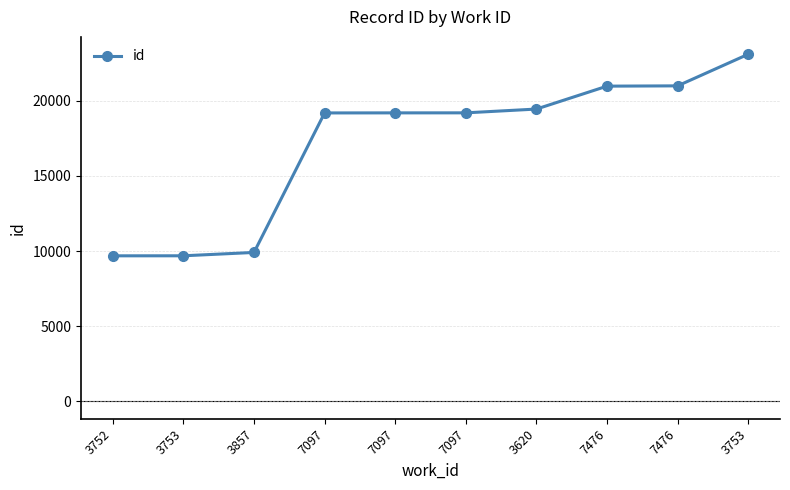

The chart shows a value of 11923 at 3620. True or false?

False